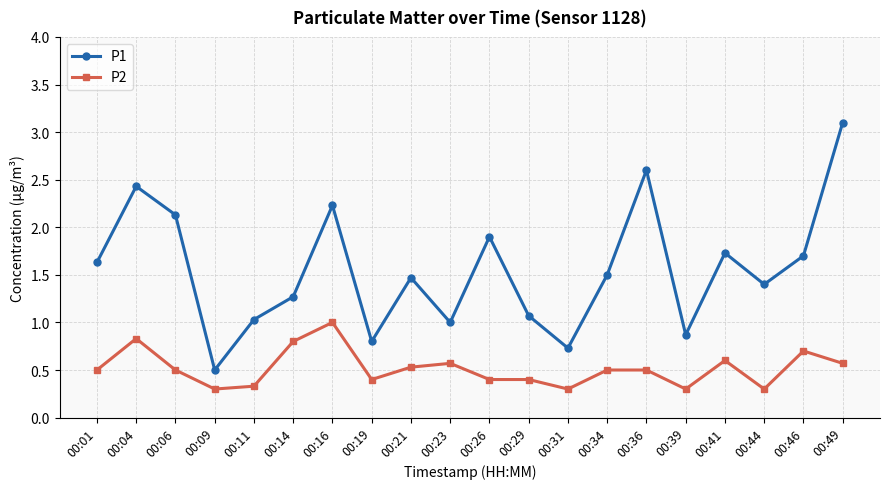

Reading left to right, what are all the values shown in this chart?

P1: 00:01=1.6	00:04=2.4	00:06=2.1	00:09=0.5	00:11=1.0	00:14=1.3	00:16=2.2	00:19=0.8	00:21=1.5	00:23=1.0	00:26=1.9	00:29=1.1	00:31=0.7	00:34=1.5	00:36=2.6	00:39=0.9	00:41=1.7	00:44=1.4	00:46=1.7	00:49=3.1
P2: 00:01=0.5	00:04=0.8	00:06=0.5	00:09=0.3	00:11=0.3	00:14=0.8	00:16=1.0	00:19=0.4	00:21=0.5	00:23=0.6	00:26=0.4	00:29=0.4	00:31=0.3	00:34=0.5	00:36=0.5	00:39=0.3	00:41=0.6	00:44=0.3	00:46=0.7	00:49=0.6